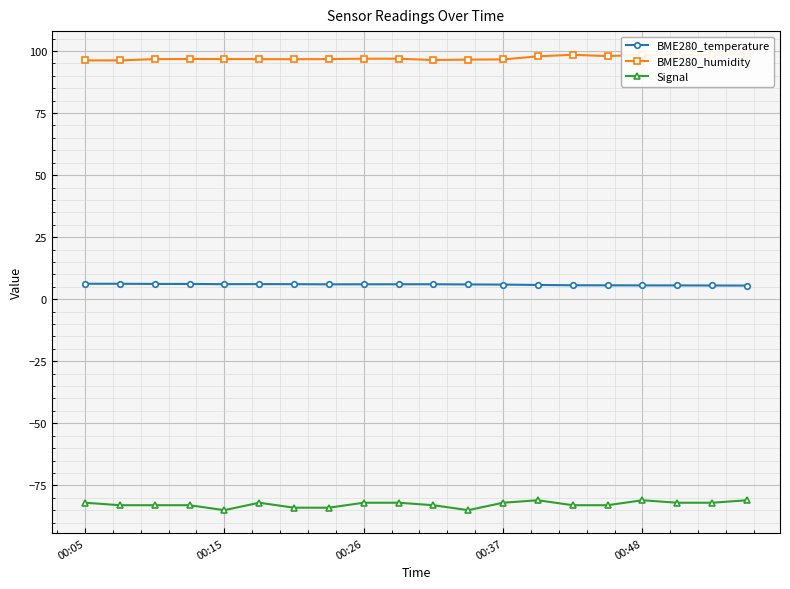

What is the total value across all series at 11?

17.5